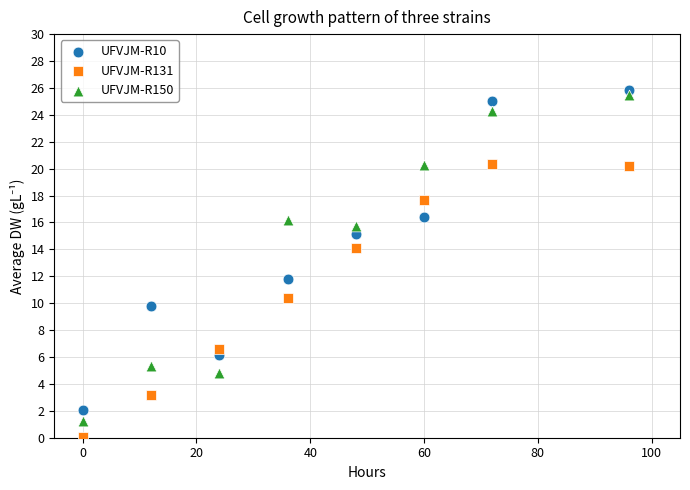

Which series contains the lowest Y value?

UFVJM-R131